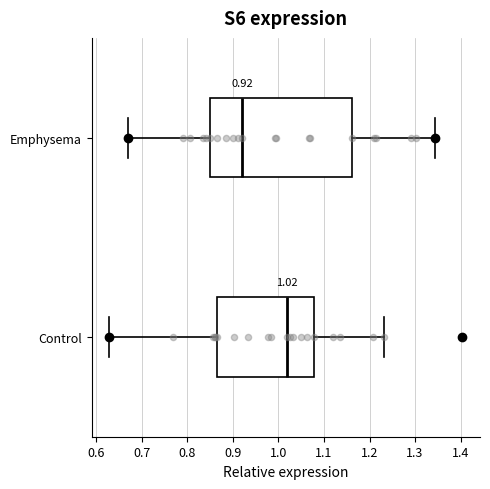

Which box's median line is the furthest to the left?

Emphysema